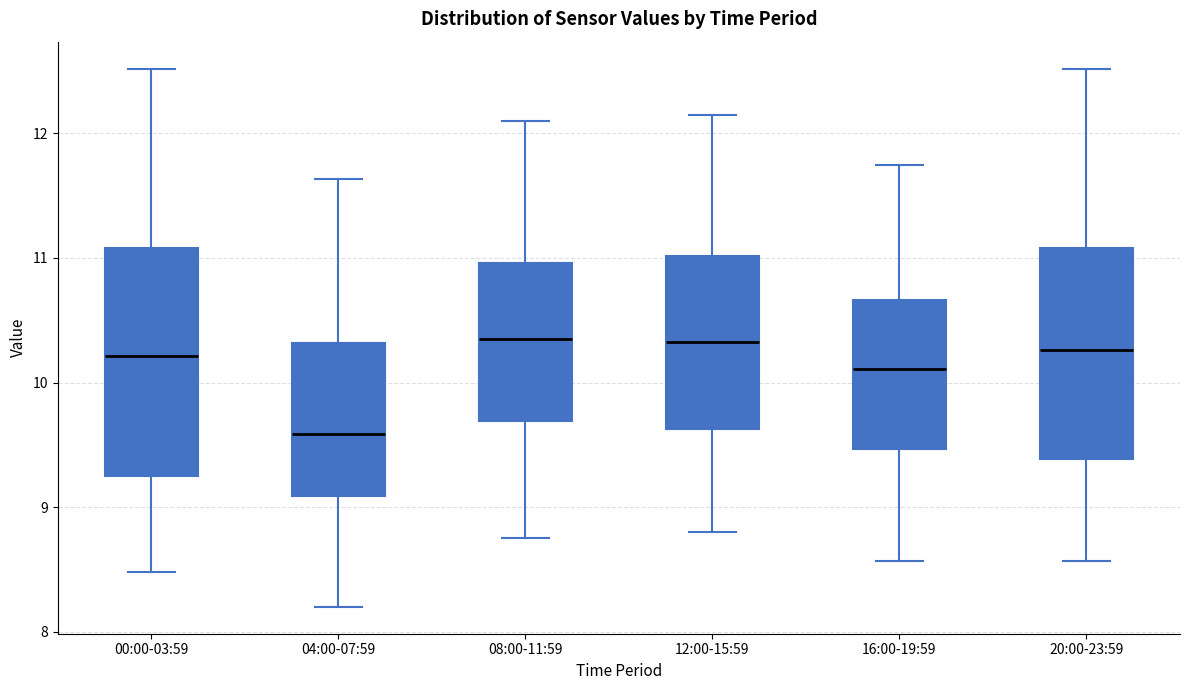

Reading left to right, read every box against the y-axis: the position of its median line, the range the box covers, and the ends of its whiskers. The values are not printed on the chart, so give them approximately, as read against the axis.

00:00-03:59: median 10.2, box 9.3 to 11.1, whiskers 8.5 to 12.5
04:00-07:59: median 9.6, box 9.1 to 10.3, whiskers 8.2 to 11.6
08:00-11:59: median 10.4, box 9.7 to 11.0, whiskers 8.8 to 12.1
12:00-15:59: median 10.3, box 9.6 to 11.0, whiskers 8.8 to 12.2
16:00-19:59: median 10.1, box 9.5 to 10.7, whiskers 8.6 to 11.8
20:00-23:59: median 10.3, box 9.4 to 11.1, whiskers 8.6 to 12.5